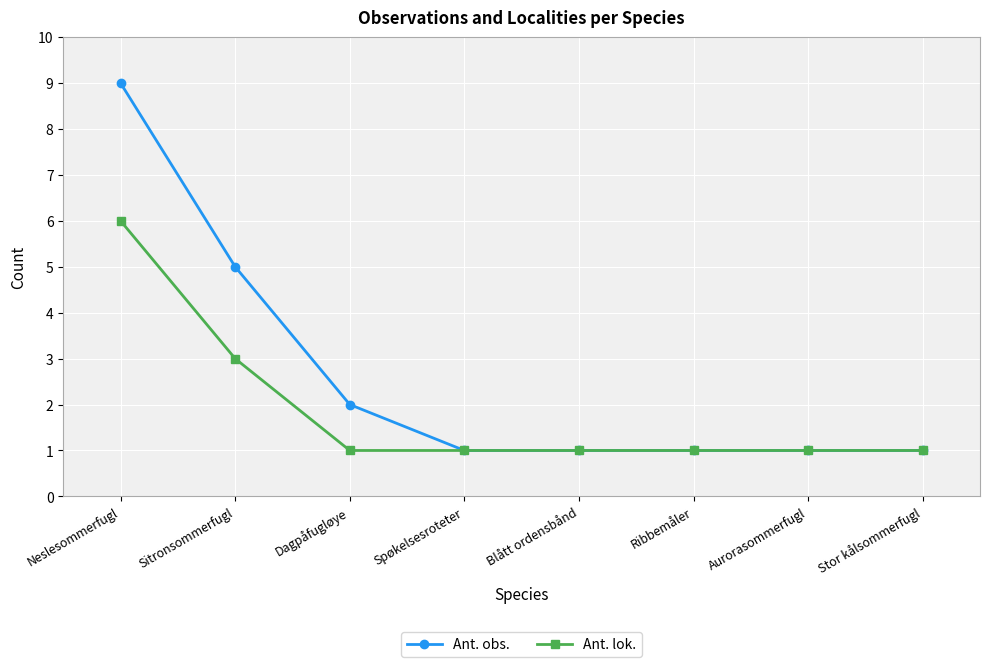

What is the average value of the Ant. obs. series?

3